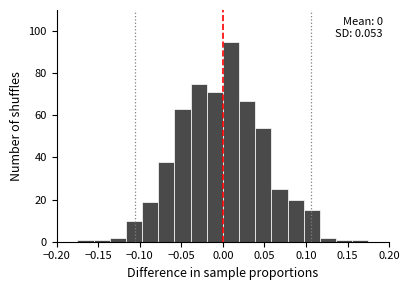

Read against the x-axis, roughly where is the centre of the tallest bar?

0.010